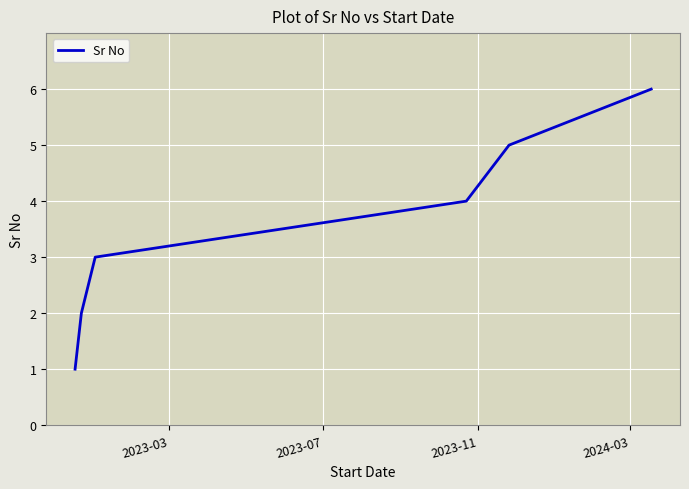

What is the difference between the maximum and minimum values?

5